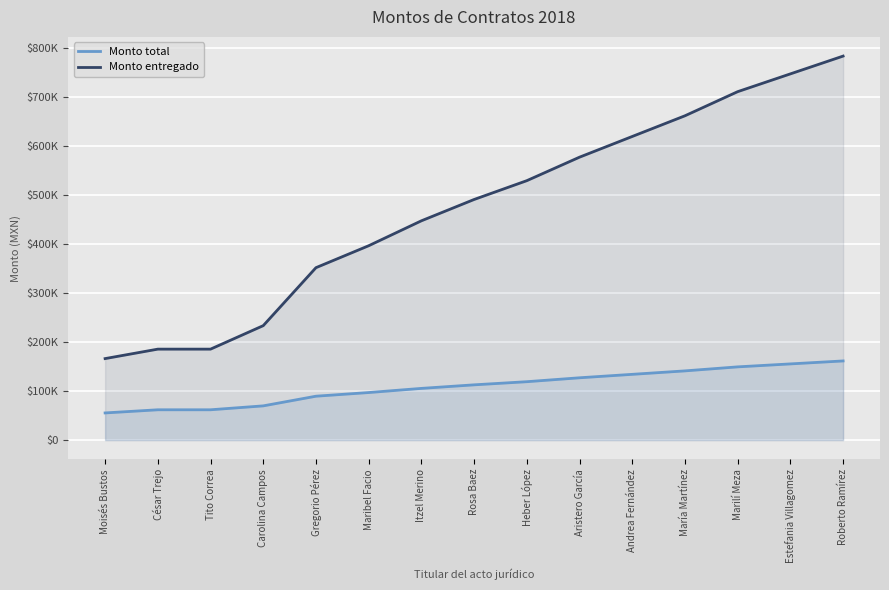

What is the label of the 11th point from the right?

Gregorio Pérez